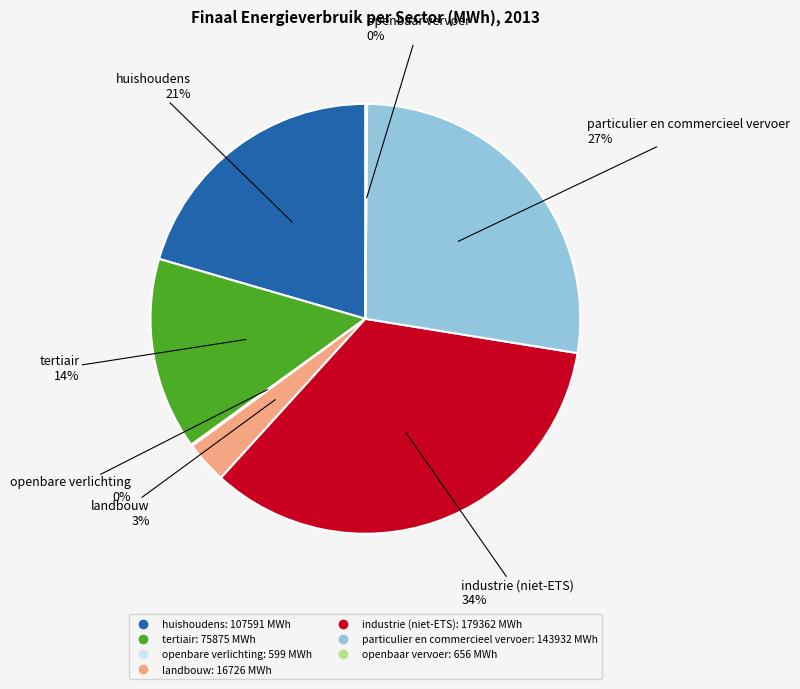

What is the ratio of the value at particulier en commercieel vervoer to the value at tertiair?

1.9